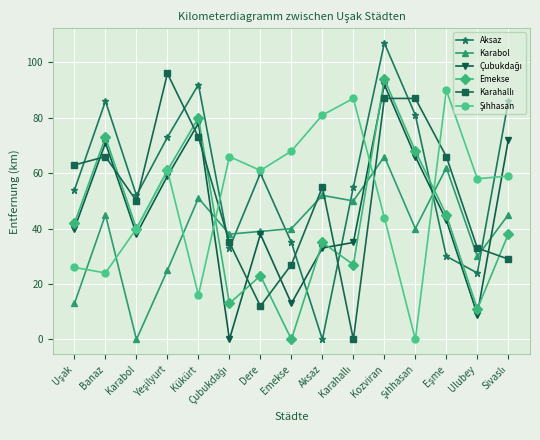

At which label is Karahallı closest to 48?

Karabol